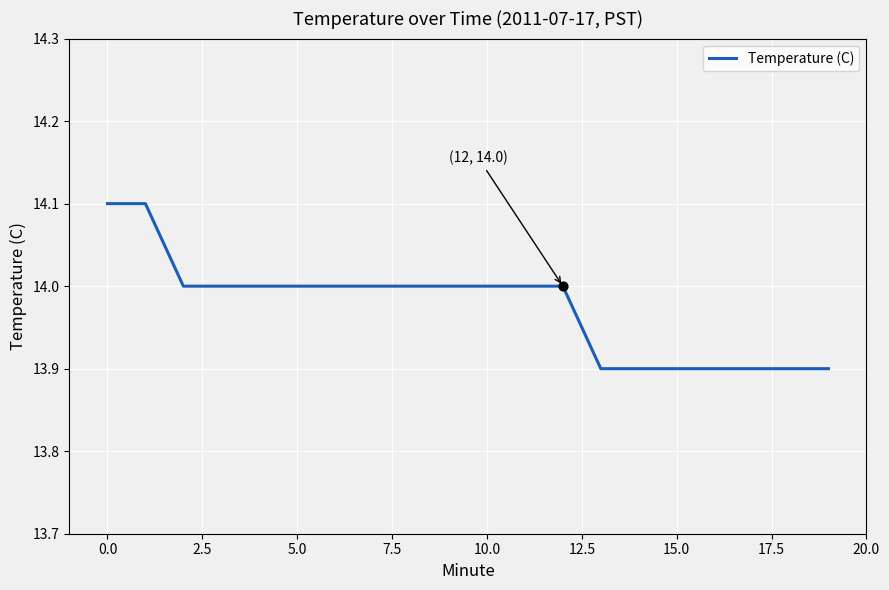

What is the maximum value shown in the chart?

14.1